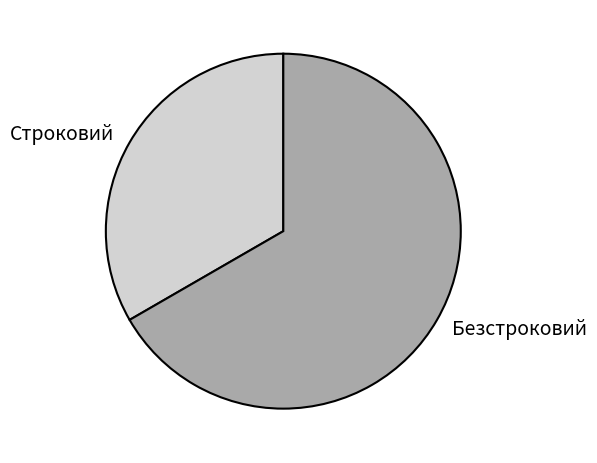

What is the majority slice?

Безстроковий